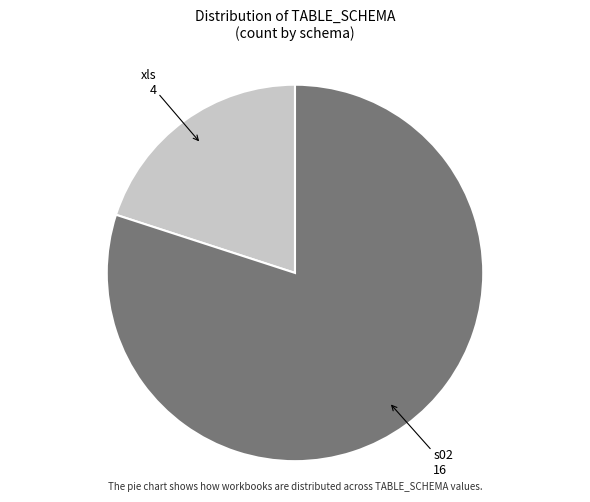

Is there a majority slice in this chart?

Yes